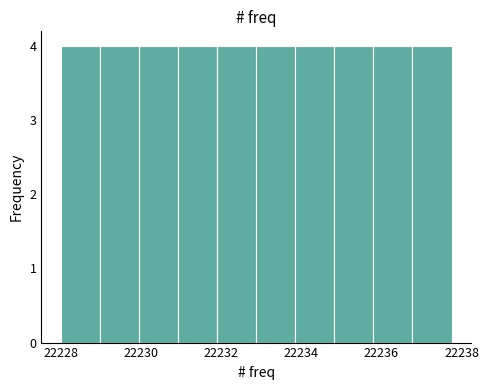

Reading left to right, transcribe this chart: for each bar, give the range it covers on the x-axis and its height. Neither the bar edges nor the heights are printed on the chart, so give them approximately, as read against the axes.

22228.0 to 22229.0: 4
22229.0 to 22230.0: 4
22230.0 to 22231.0: 4
22231.0 to 22232.0: 4
22232.0 to 22232.8: 4
22232.8 to 22233.8: 4
22233.8 to 22234.8: 4
22234.8 to 22235.8: 4
22235.8 to 22236.8: 4
22236.8 to 22237.8: 4